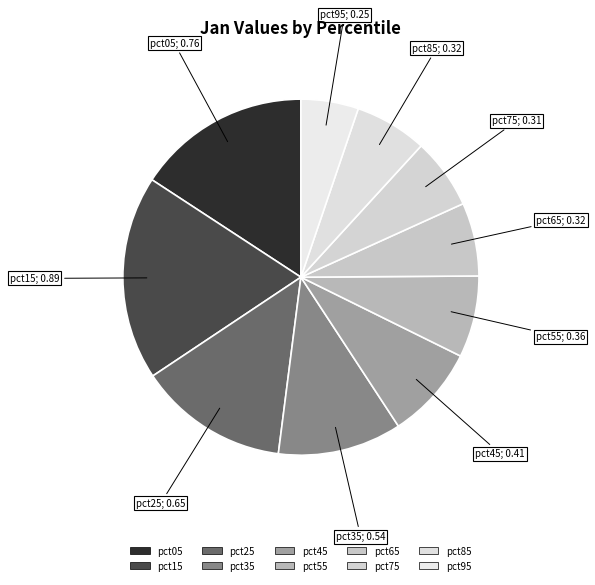

To the nearest percent, what is the difference between the pct35 and pct55 slice percentages?

4%